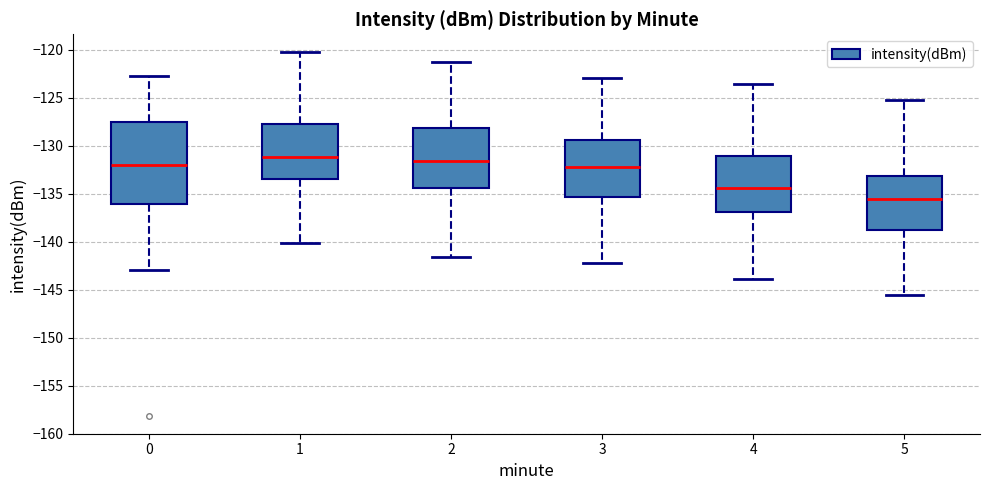

Reading left to right, transcribe this box plot: for each box, give where its median line is, the range the box spans, and where its two whiskers end, as read against the y-axis. The values are not printed on the chart, so give them approximately, as read against the axis.

0: median -132.0, box -136.0 to -127.5, whiskers -143.0 to -122.5
1: median -131.0, box -133.5 to -127.5, whiskers -140.0 to -120.5
2: median -131.5, box -134.5 to -128.0, whiskers -141.5 to -121.0
3: median -132.0, box -135.5 to -129.5, whiskers -142.0 to -123.0
4: median -134.5, box -137.0 to -131.0, whiskers -144.0 to -123.5
5: median -135.5, box -139.0 to -133.0, whiskers -145.5 to -125.0